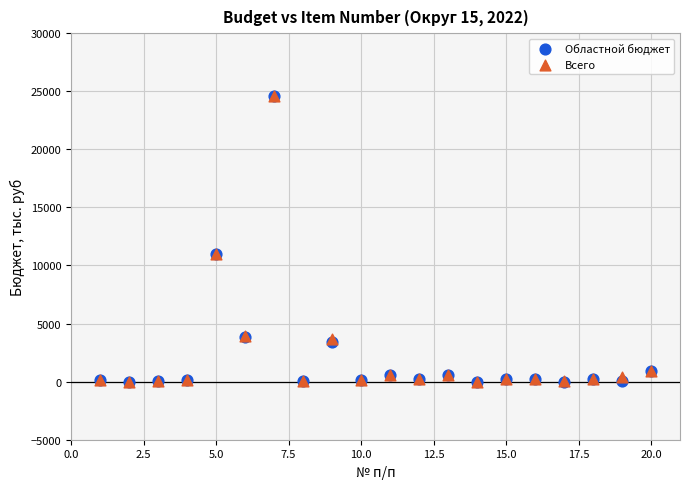

What are all the series names shown in the legend?

Областной бюджет, Всего